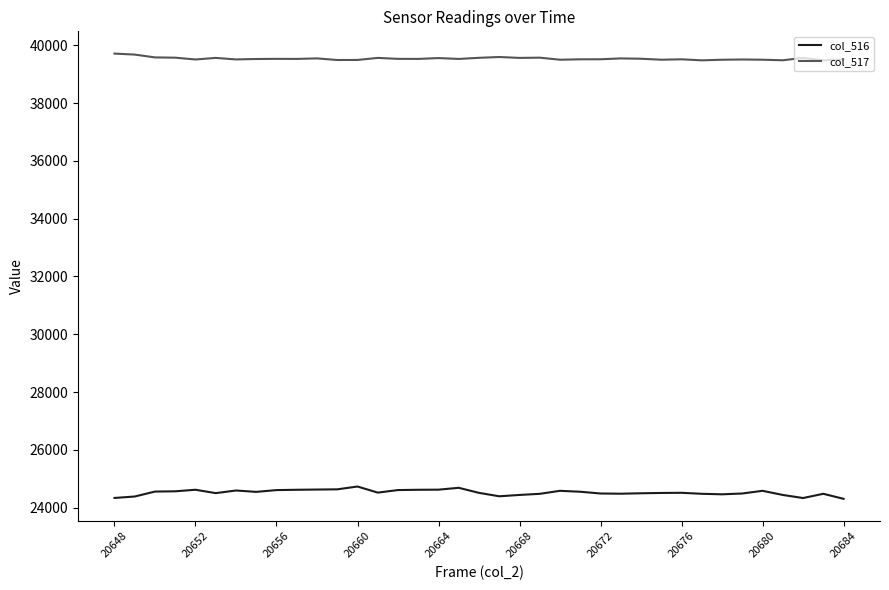

What is the difference between the second highest and second lowest values in the col_517 series?

199